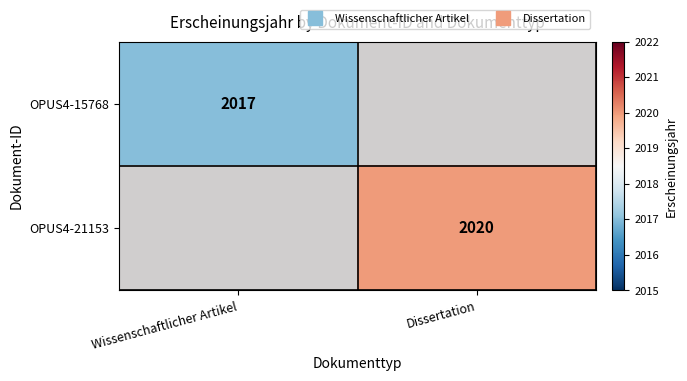

How many values in OPUS4-15768 are above zero?

1